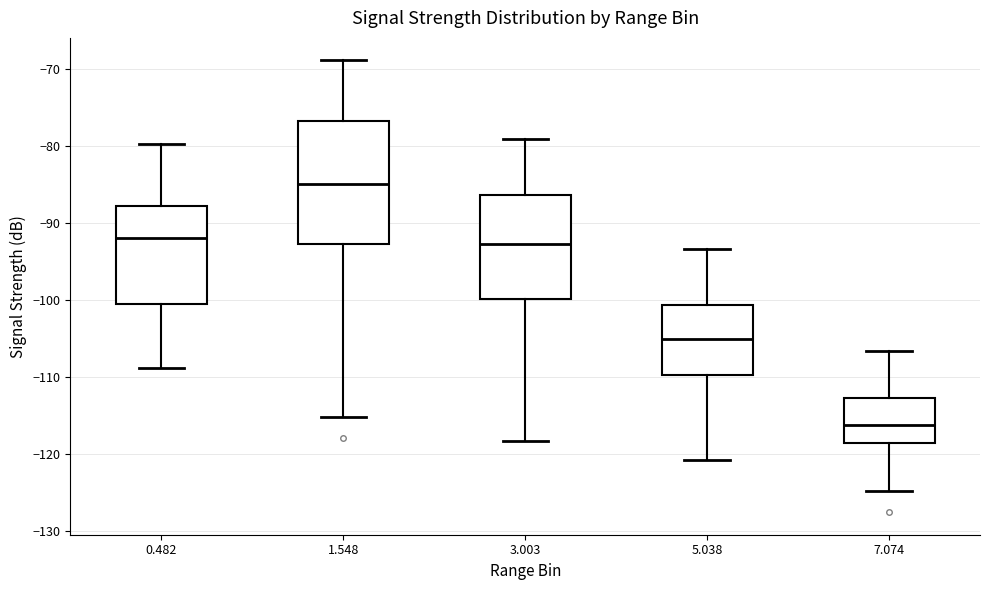

Which box's median line is the highest?

1.548